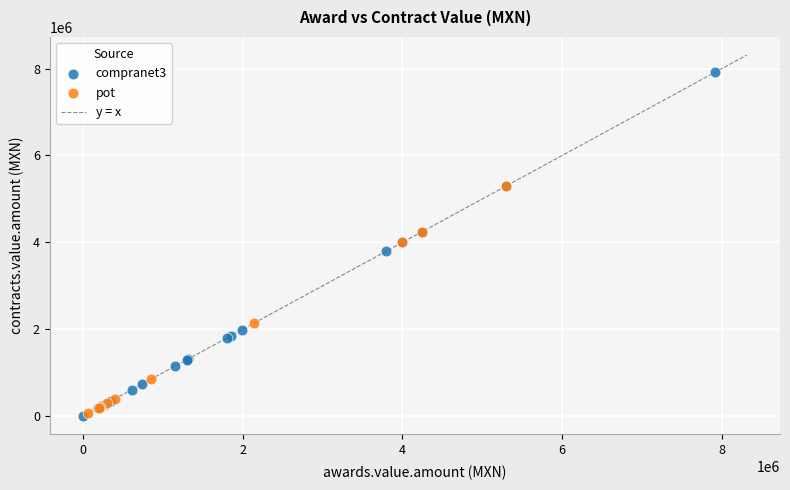

Which series has the largest Y range (max minus min)?

compranet3